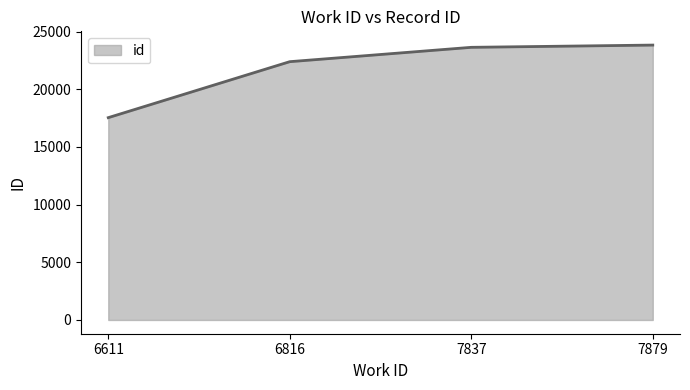

What is the average value?

21852